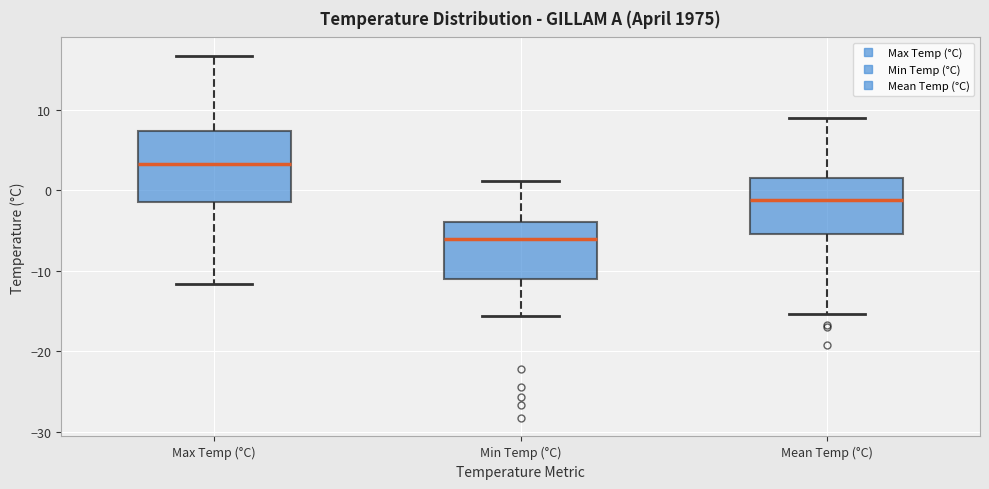

Reading left to right, transcribe this box plot: for each box, give where its median line is, the range the box spans, and where its two whiskers end, as read against the y-axis. The values are not printed on the chart, so give them approximately, as read against the axis.

Max Temp (°C): median 3, box -1 to 7, whiskers -12 to 17
Min Temp (°C): median -6, box -11 to -4, whiskers -16 to 1
Mean Temp (°C): median -1, box -5 to 2, whiskers -15 to 9